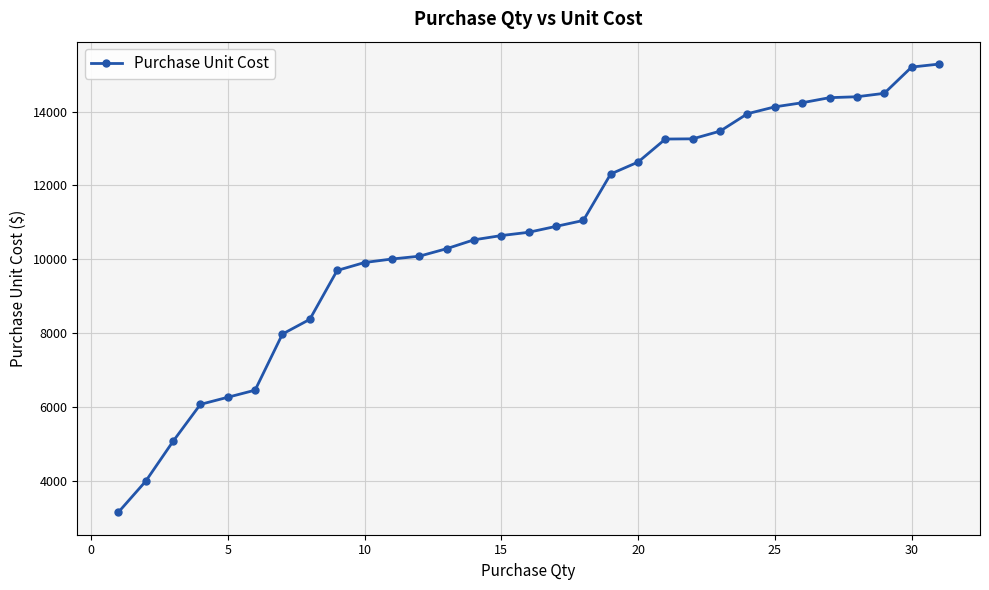

Is this an area chart (filled region under the line)?

No